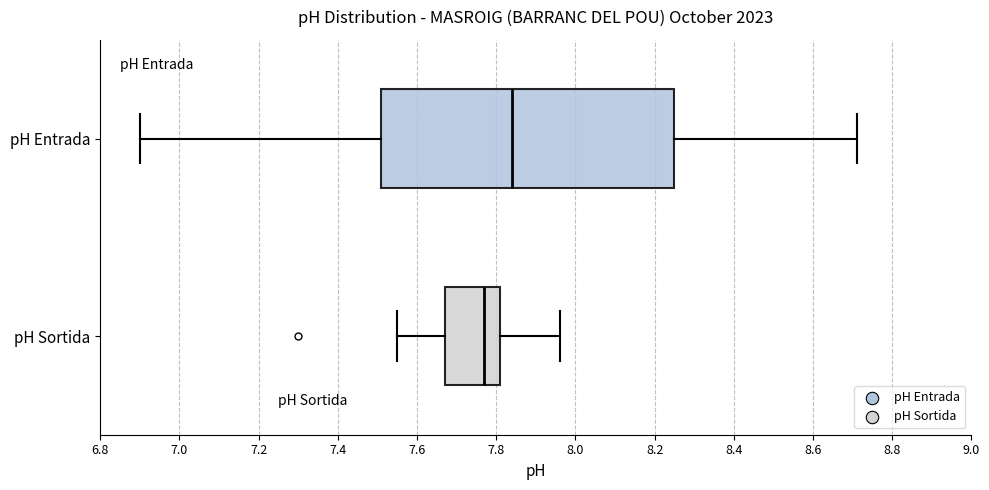

Reading bottom to top, read every box against the x-axis: the position of its median line, the range the box covers, and the ends of its whiskers. The values are not printed on the chart, so give them approximately, as read against the axis.

pH Sortida: median 7.78, box 7.68 to 7.82, whiskers 7.56 to 7.96
pH Entrada: median 7.84, box 7.52 to 8.26, whiskers 6.90 to 8.72